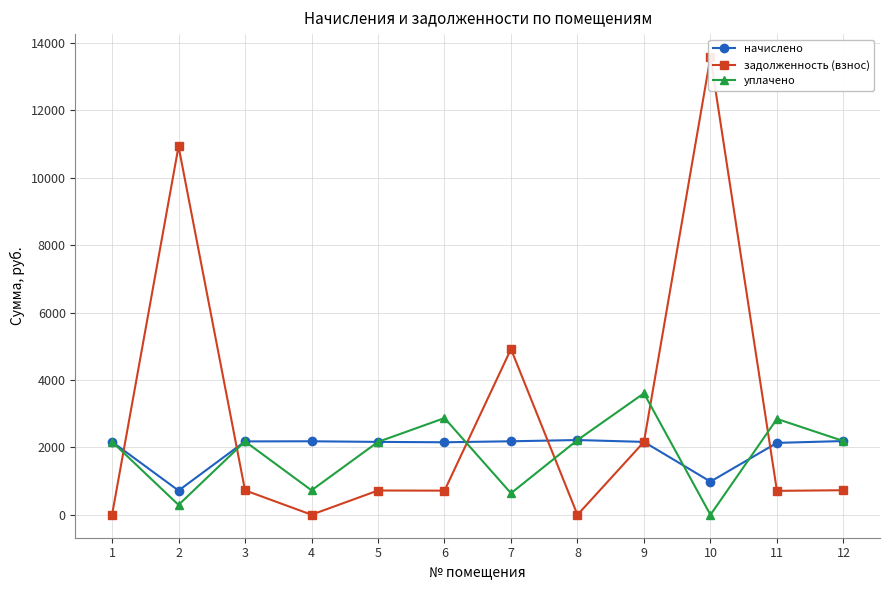

Where is the first local minimum for уплачено?

2